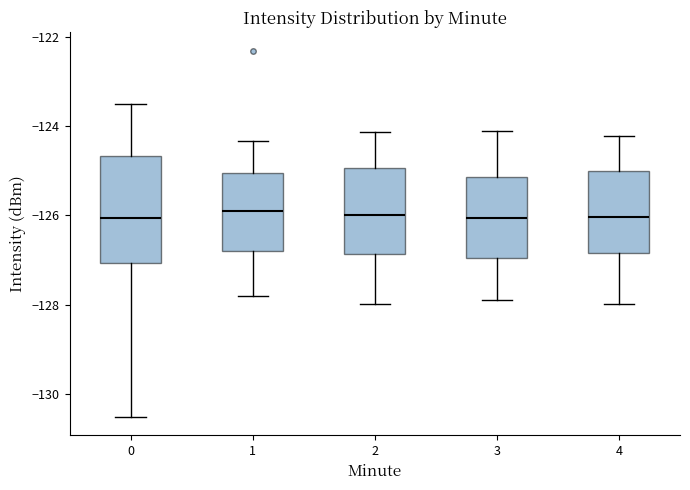

Reading left to right, transcribe this box plot: for each box, give where its median line is, the range the box spans, and where its two whiskers end, as read against the y-axis. The values are not printed on the chart, so give them approximately, as read against the axis.

0: median -126.0, box -127.0 to -124.6, whiskers -130.6 to -123.4
1: median -126.0, box -126.8 to -125.0, whiskers -127.8 to -124.4
2: median -126.0, box -126.8 to -125.0, whiskers -128.0 to -124.2
3: median -126.0, box -127.0 to -125.2, whiskers -127.8 to -124.0
4: median -126.0, box -126.8 to -125.0, whiskers -128.0 to -124.2